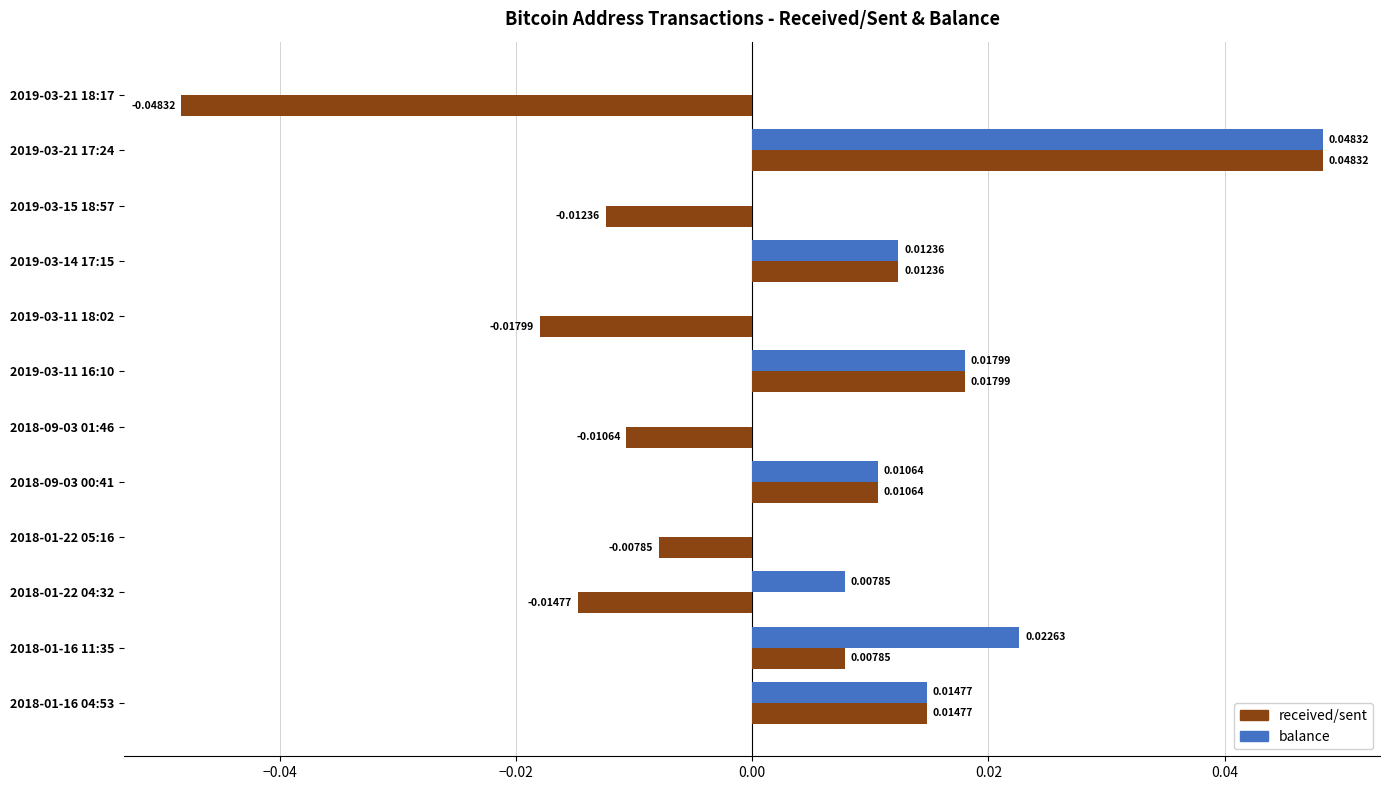

Between 2018-09-03 01:46 and 2018-01-22 04:32, which series saw the biggest shift?

balance